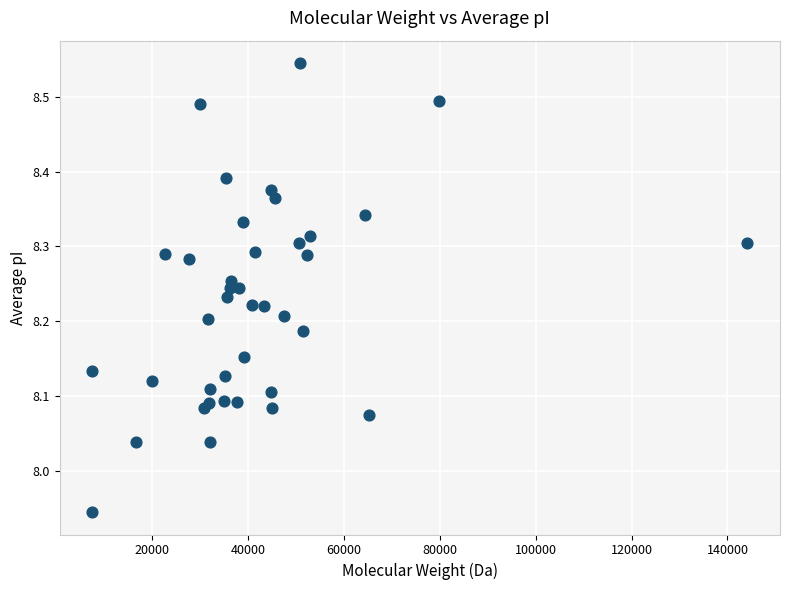

What is the range of Y values (max minus min)?

0.6